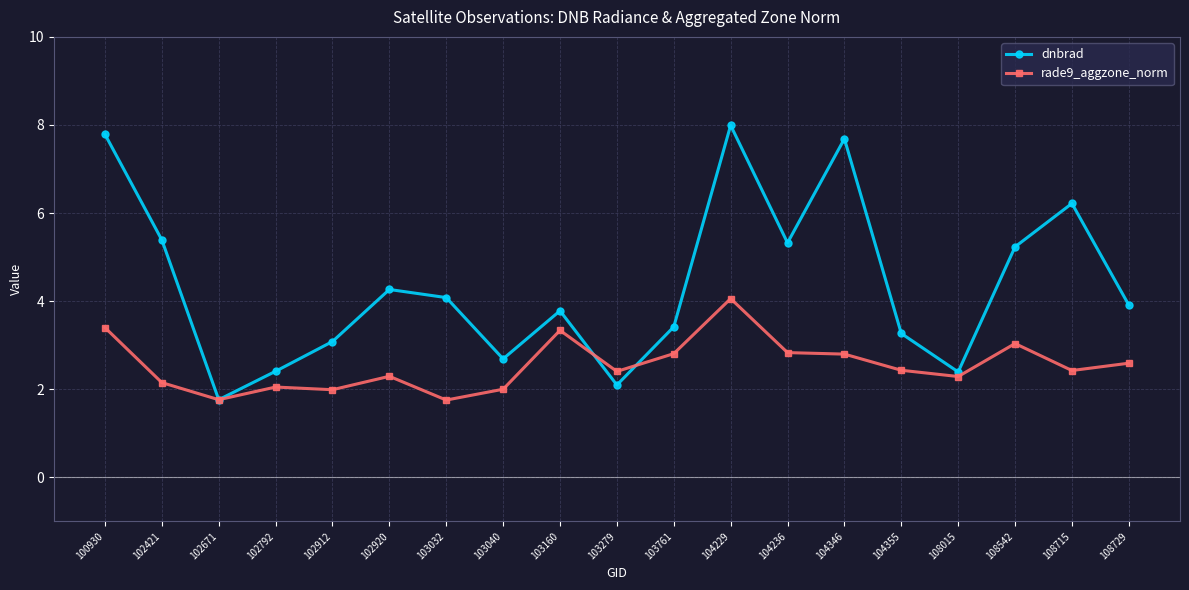

What is the value of the rade9_aggzone_norm point at the 19th from the left?

2.6